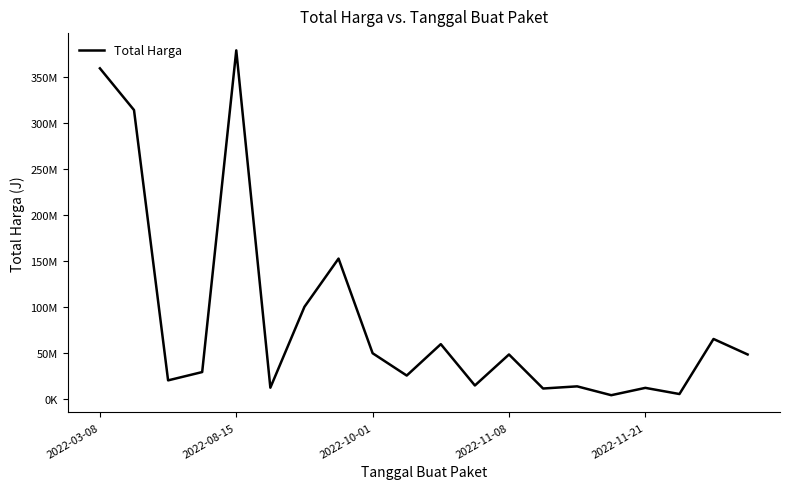

Where is the data nearest to the value 191450000?

7